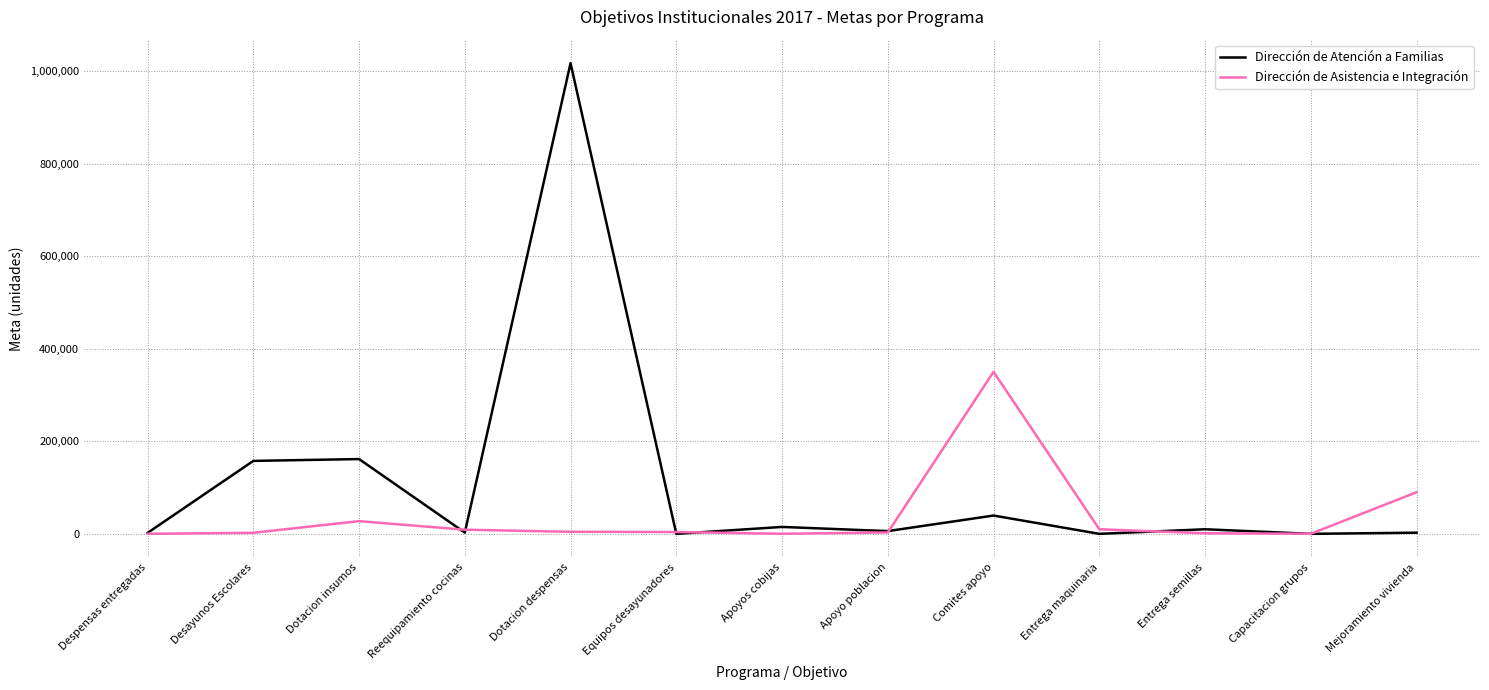

The Dirección de Atención a Familias series shows 161618 at Dotacion insumos. True or false?

True